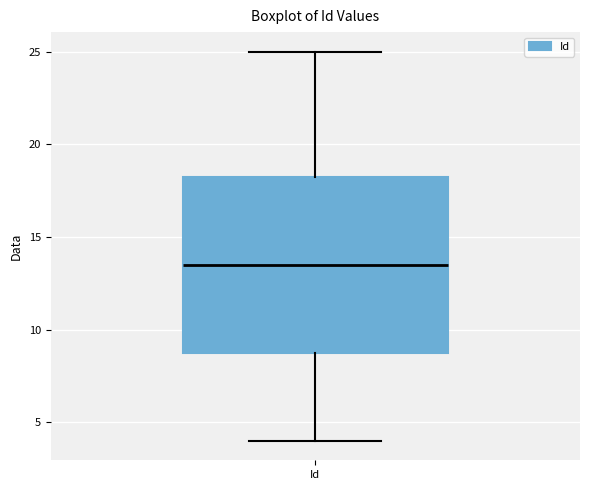

Transcribe this box plot: give where the median line is, the range the box spans, and where the two whiskers end, as read against the y-axis. The values are not printed on the chart, so give them approximately, as read against the axis.

median 13.5, box 9.0 to 18.5, whiskers 4.0 to 25.0